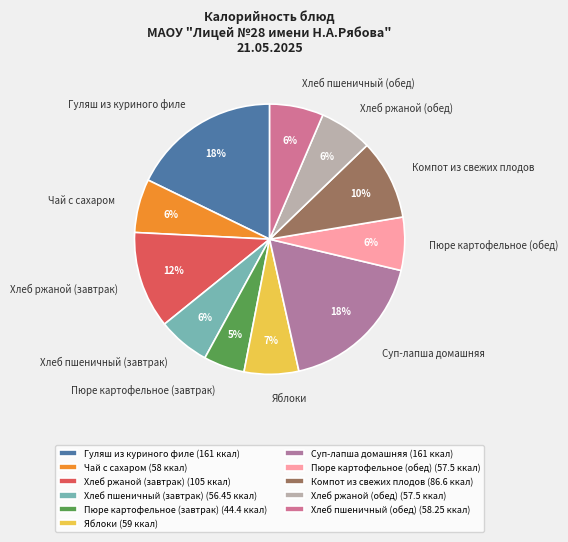

To the nearest percent, what is the combined percentage of Гуляш из куриного филе and Пюре картофельное (обед)?

24%